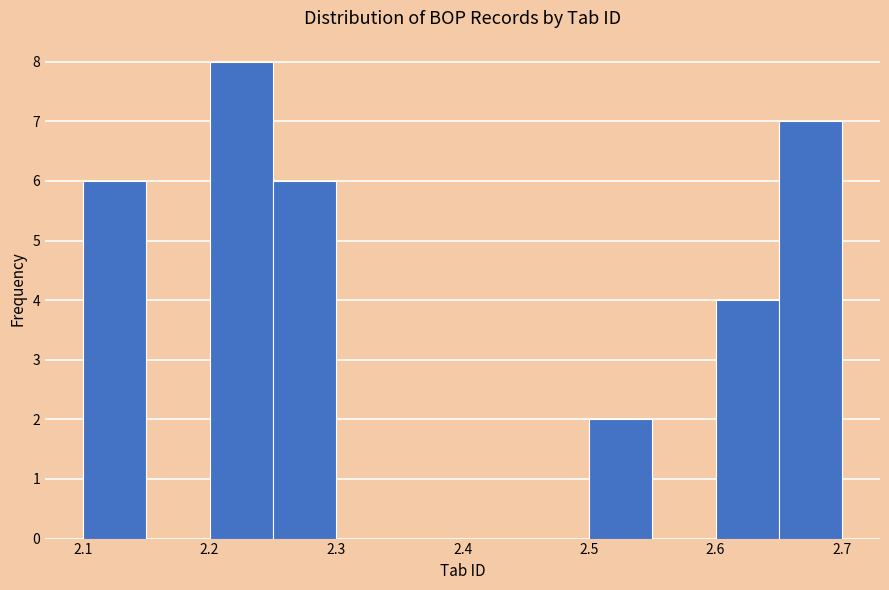

Reading left to right, transcribe this chart: for each bar, give the range it covers on the x-axis and its height. The values are not printed on the chart, so give them approximately, as read against the axis.

2.10 to 2.15: 6
2.15 to 2.20: 0
2.20 to 2.25: 8
2.25 to 2.30: 6
2.30 to 2.35: 0
2.35 to 2.40: 0
2.40 to 2.45: 0
2.45 to 2.50: 0
2.50 to 2.55: 2
2.55 to 2.60: 0
2.60 to 2.65: 4
2.65 to 2.70: 7